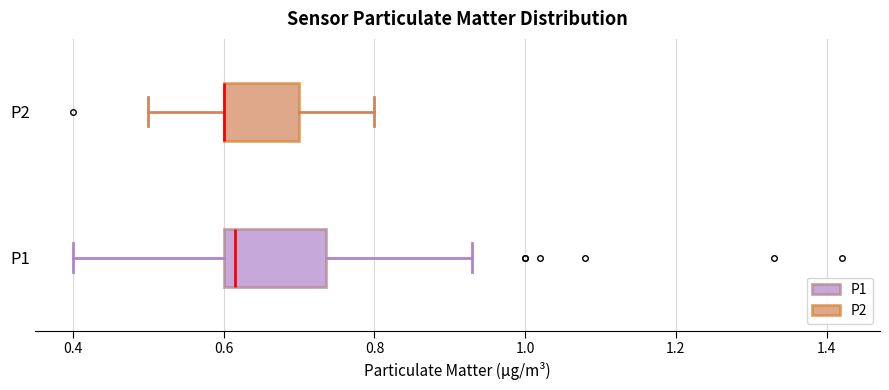

Reading bottom to top, read every box against the x-axis: the position of its median line, the range the box covers, and the ends of its whiskers. The values are not printed on the chart, so give them approximately, as read against the axis.

P1: median 0.62, box 0.60 to 0.74, whiskers 0.40 to 0.94
P2: median 0.60 (drawn on the box's left edge), box 0.60 to 0.70, whiskers 0.50 to 0.80